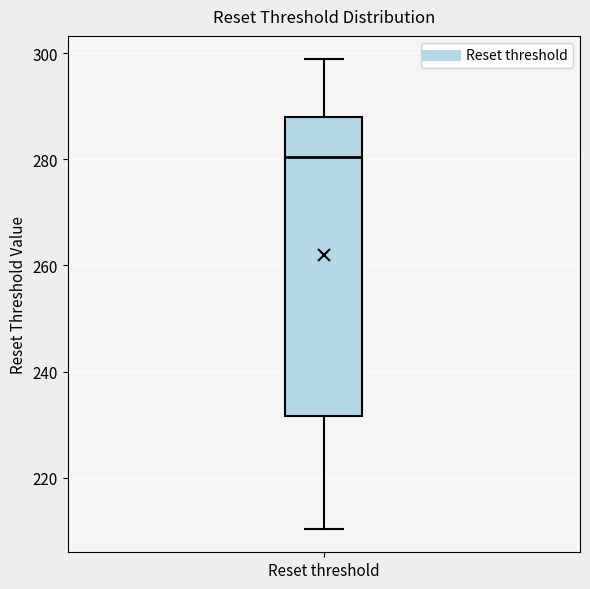

Transcribe this box plot: give where the median line is, the range the box spans, and where the two whiskers end, as read against the y-axis. The values are not printed on the chart, so give them approximately, as read against the axis.

median 280, box 232 to 288, whiskers 210 to 298